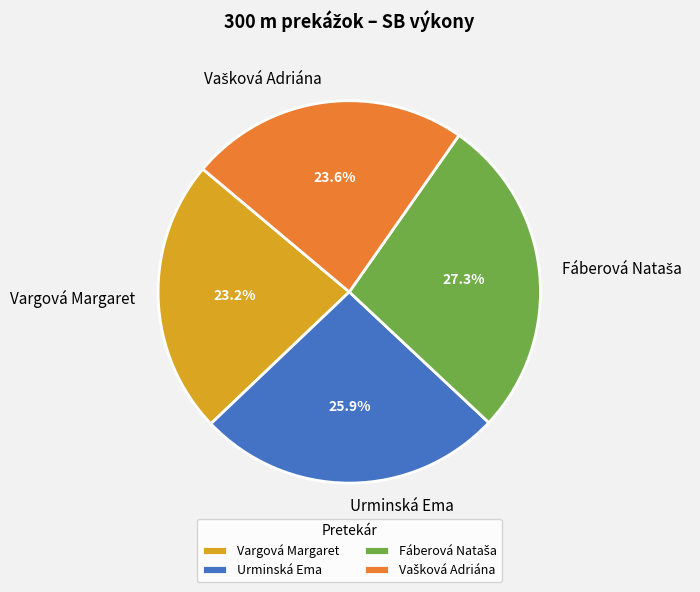

Does Urminská Ema account for over 50% of the chart?

No